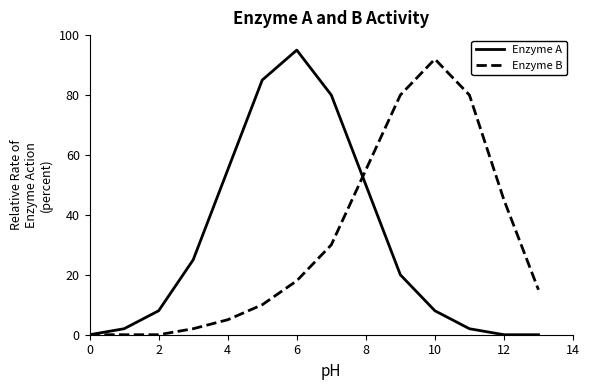

What is the highest value of the Enzyme A series?

95